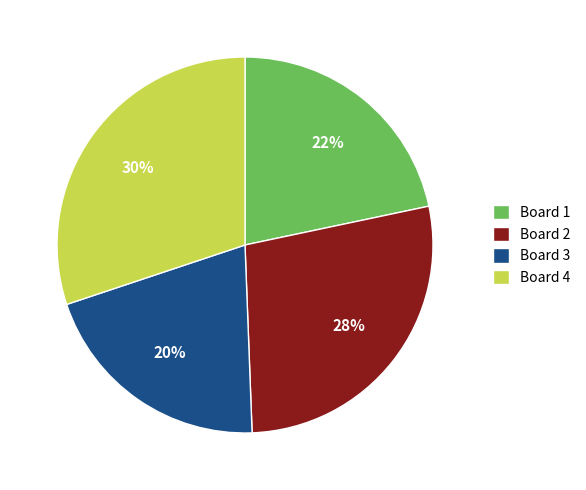

Between Board 1 and Board 2, which is larger?

Board 2